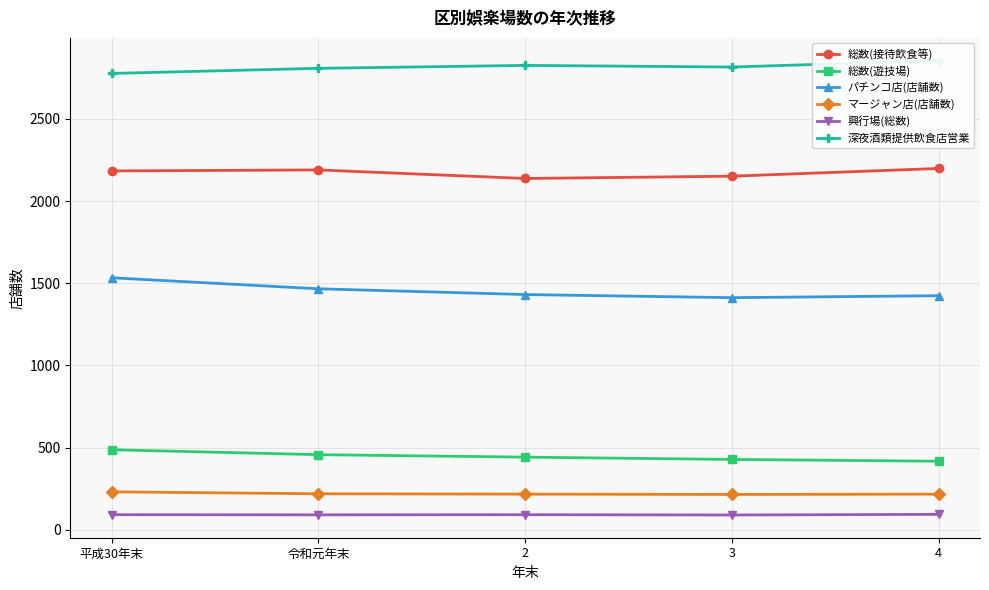

What are all the series names shown in the legend?

総数(接待飲食等), 総数(遊技場), パチンコ店(店舗数), マージャン店(店舗数), 興行場(総数), 深夜酒類提供飲食店営業